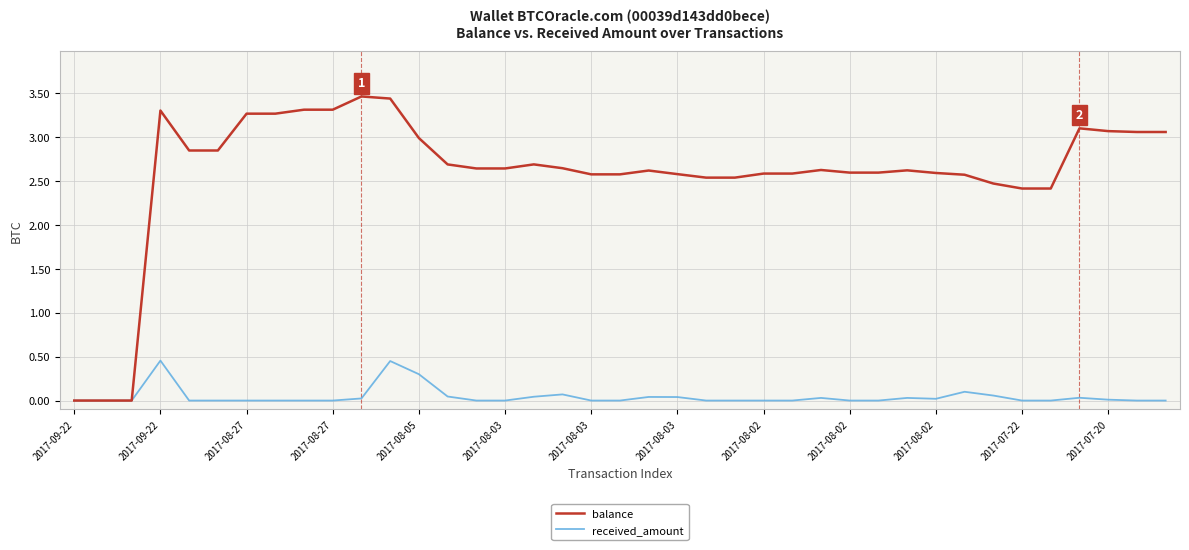

What is the maximum value for balance?

3.5